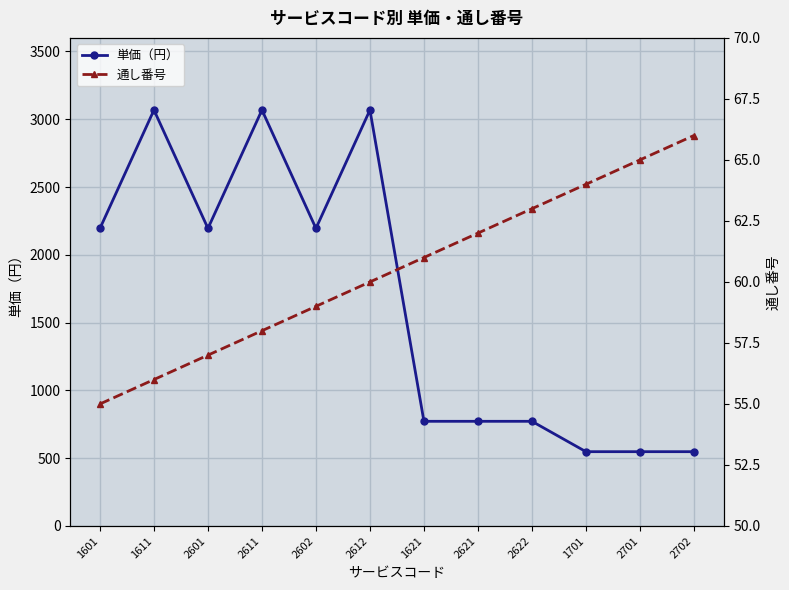

Read the 通し番号 value at 1701, to the nearest 5.

65